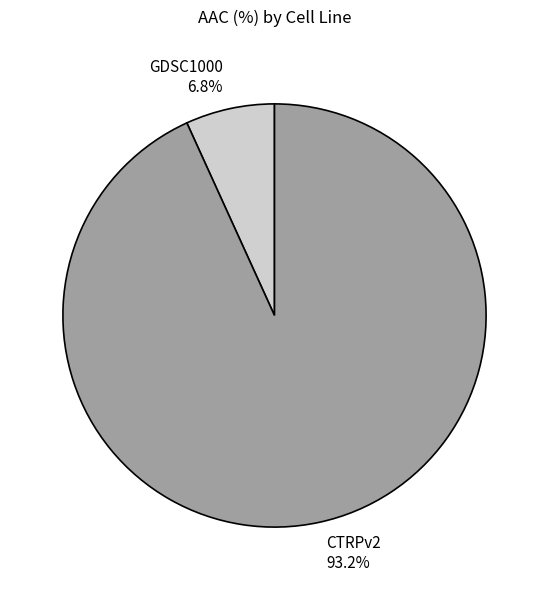

Count the number of slices in the pie.

2